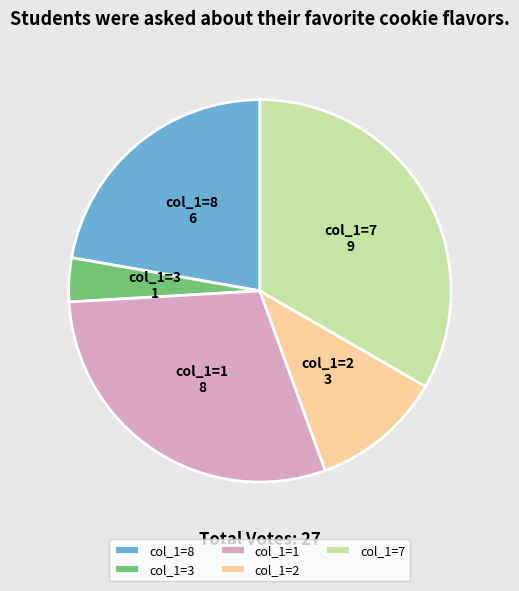

Combined, do col_1=2 and col_1=1 account for over 50%?

No